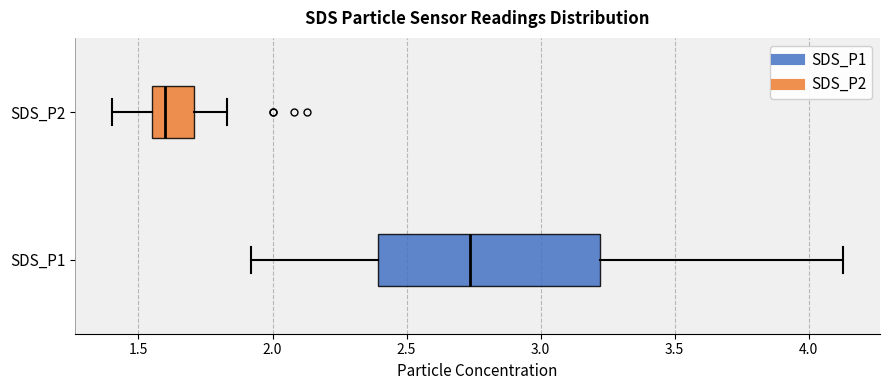

Reading bottom to top, transcribe this box plot: for each box, give where its median line is, the range the box spans, and where its two whiskers end, as read against the x-axis. The values are not printed on the chart, so give them approximately, as read against the axis.

SDS_P1: median 2.75, box 2.40 to 3.20, whiskers 1.90 to 4.15
SDS_P2: median 1.60, box 1.55 to 1.70, whiskers 1.40 to 1.85